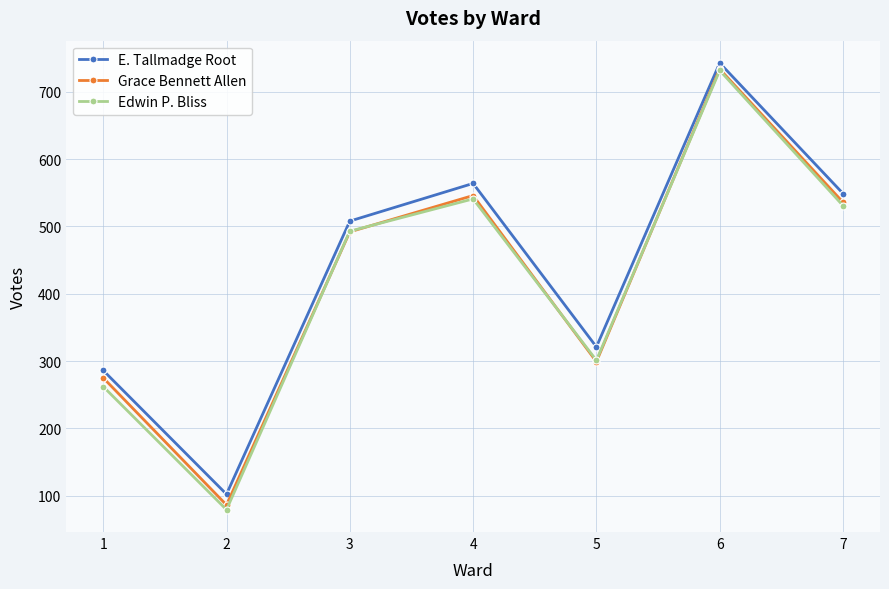

Is it true that E. Tallmadge Root equals 511 at 1?

False